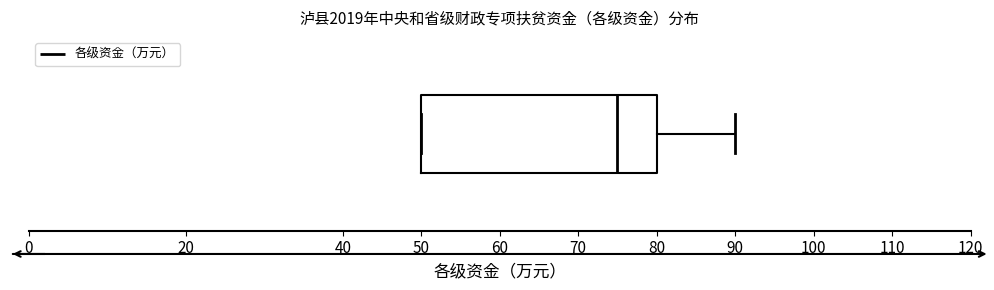

Where does the right whisker of the box end on the x-axis? The values are not printed on the chart, so give them approximately, as read against the axis.

90